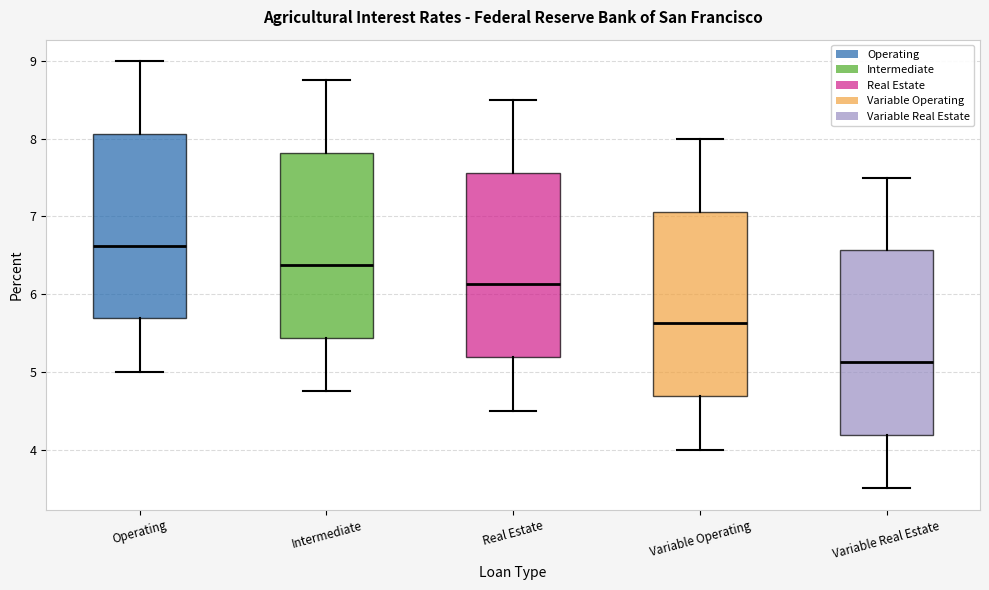

Where is the lower edge of the box for Variable Real Estate on the y-axis? The values are not printed on the chart, so give them approximately, as read against the axis.

4.2